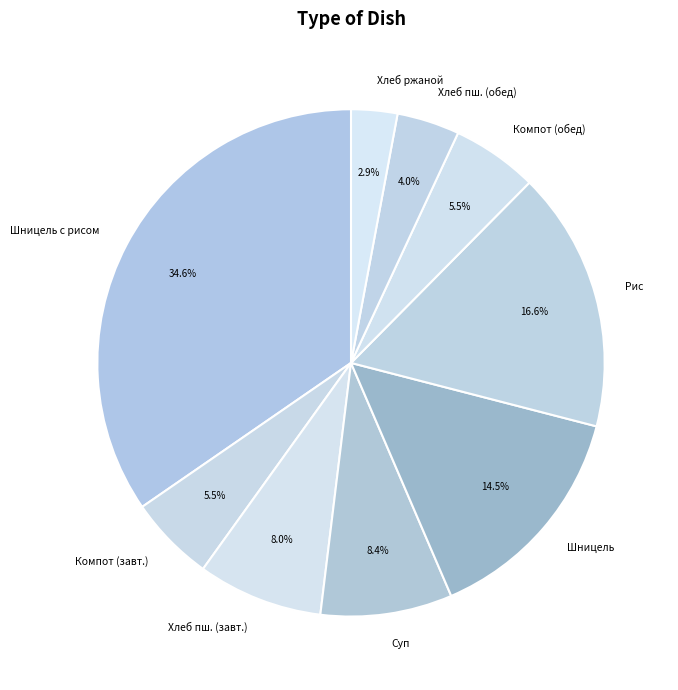

Which slice is the smallest?

Хлеб ржаной